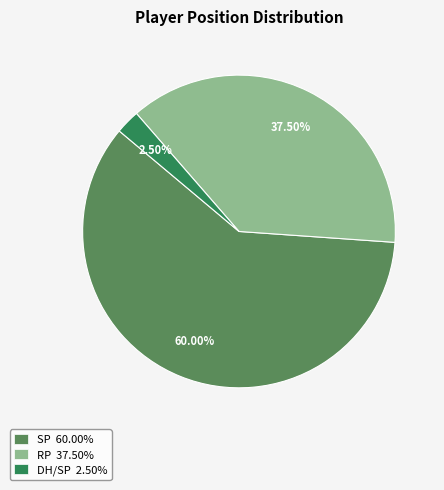

Is there a majority slice in this chart?

Yes